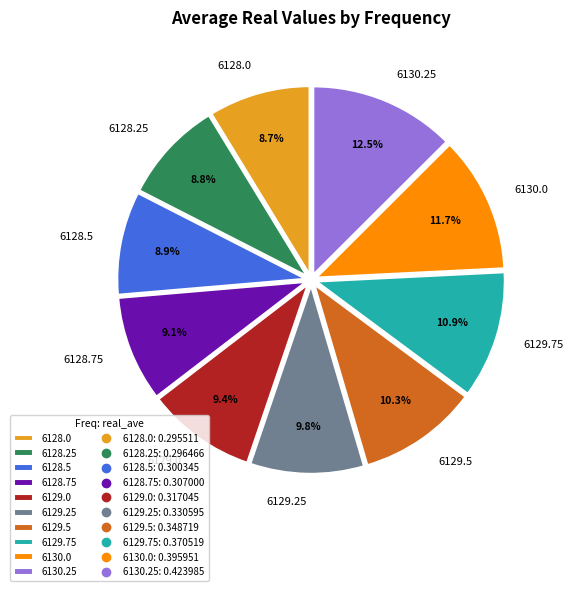

To the nearest percent, what portion does 6128.5 represent?

9%